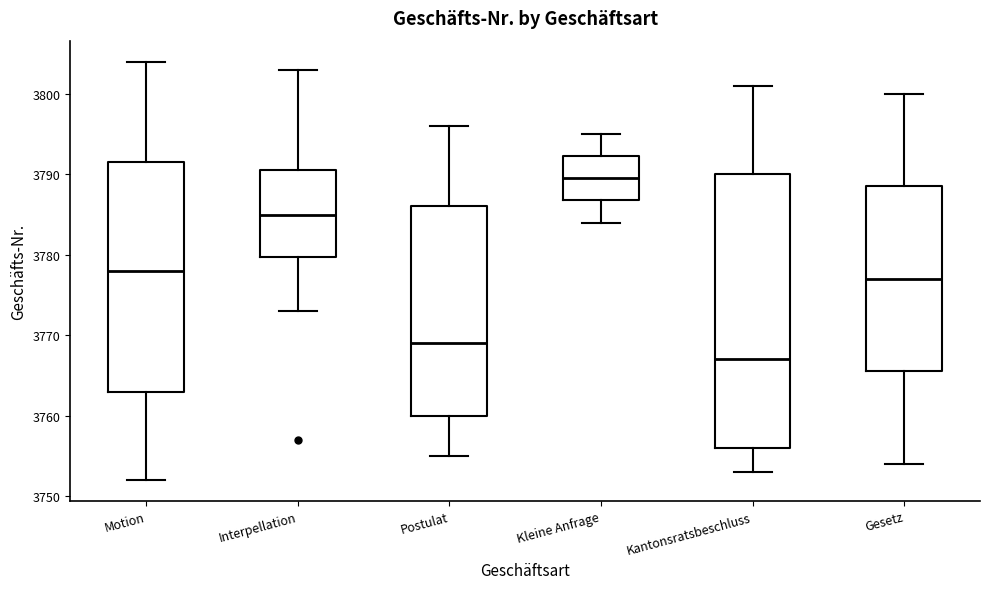

Reading left to right, transcribe this box plot: for each box, give where its median line is, the range the box spans, and where its two whiskers end, as read against the y-axis. The values are not printed on the chart, so give them approximately, as read against the axis.

Motion: median 3778, box 3763 to 3792, whiskers 3752 to 3804
Interpellation: median 3785, box 3780 to 3791, whiskers 3773 to 3803
Postulat: median 3769, box 3760 to 3786, whiskers 3755 to 3796
Kleine Anfrage: median 3790, box 3787 to 3792, whiskers 3784 to 3795
Kantonsratsbeschluss: median 3767, box 3756 to 3790, whiskers 3753 to 3801
Gesetz: median 3777, box 3766 to 3789, whiskers 3754 to 3800